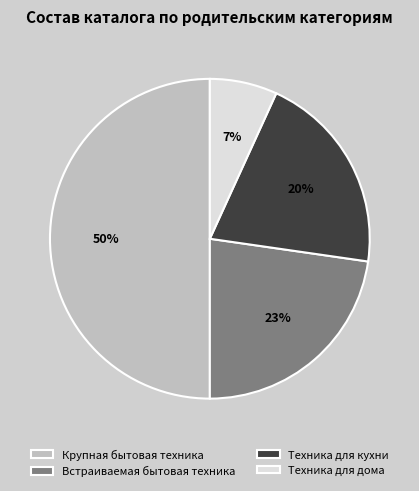

Between Крупная бытовая техника and Техника для дома, which is larger?

Крупная бытовая техника